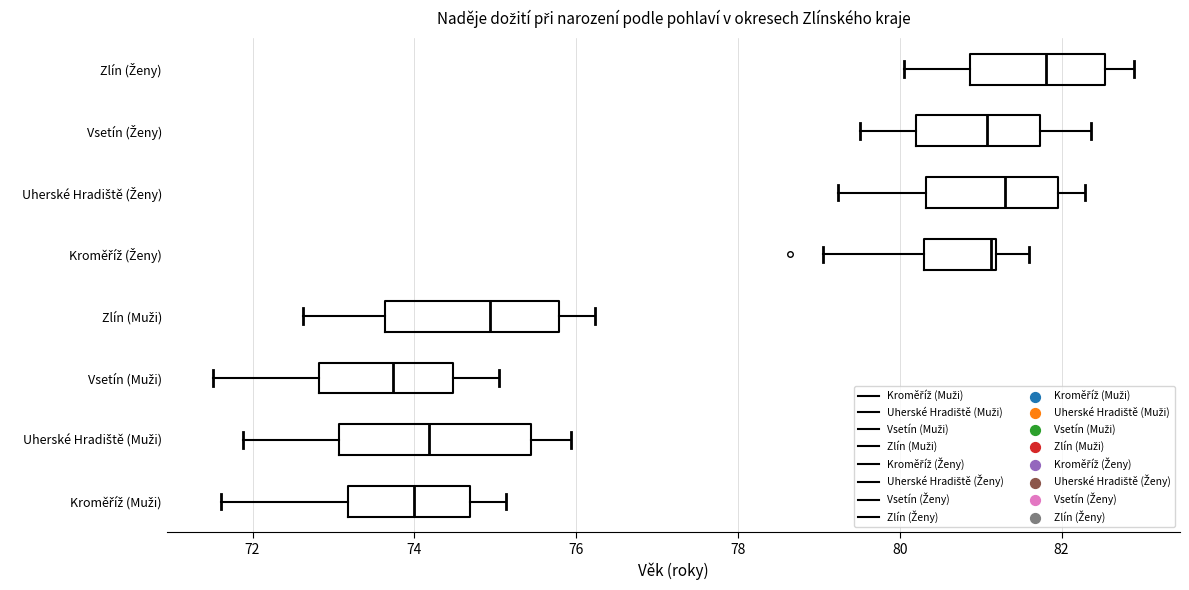

Reading bottom to top, transcribe this box plot: for each box, give where its median line is, the range the box spans, and where its two whiskers end, as read against the x-axis. The values are not printed on the chart, so give them approximately, as read against the axis.

Kroměříž (Muži): median 74.0, box 73.2 to 74.6, whiskers 71.6 to 75.2
Uherské Hradiště (Muži): median 74.2, box 73.0 to 75.4, whiskers 71.8 to 76.0
Vsetín (Muži): median 73.8, box 72.8 to 74.4, whiskers 71.6 to 75.0
Zlín (Muži): median 75.0, box 73.6 to 75.8, whiskers 72.6 to 76.2
Kroměříž (Ženy): median 81.2 (just left of the box's right edge), box 80.2 to 81.2, whiskers 79.0 to 81.6
Uherské Hradiště (Ženy): median 81.2, box 80.4 to 82.0, whiskers 79.2 to 82.2
Vsetín (Ženy): median 81.0, box 80.2 to 81.8, whiskers 79.6 to 82.4
Zlín (Ženy): median 81.8, box 80.8 to 82.6, whiskers 80.0 to 82.8